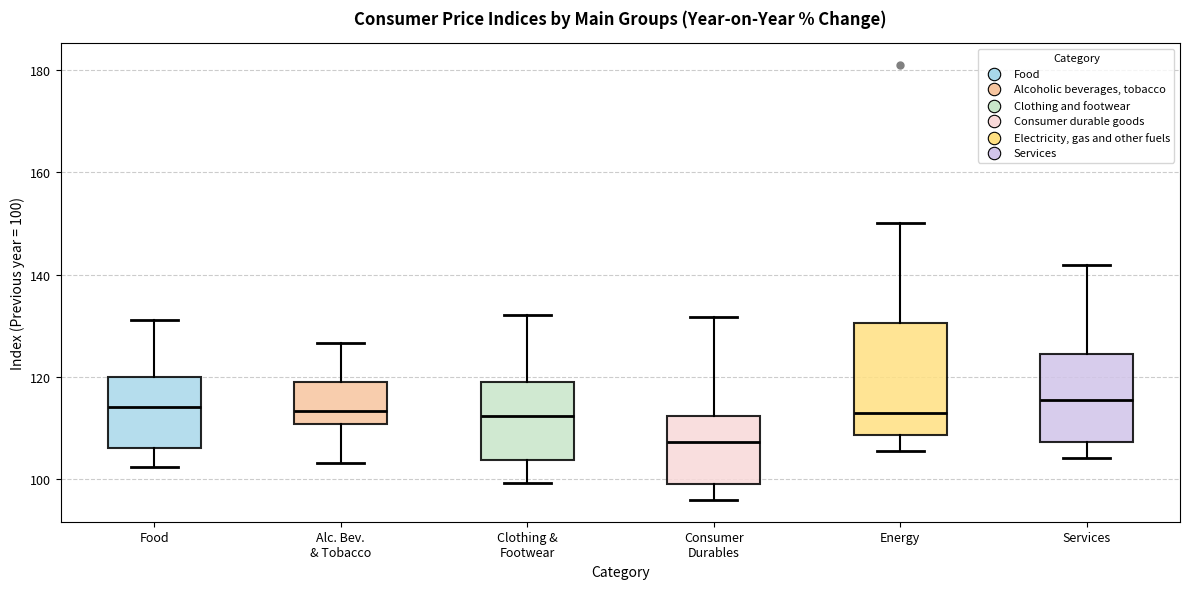

Where is the lower edge of the box for Consumer Durables on the y-axis? The values are not printed on the chart, so give them approximately, as read against the axis.

100